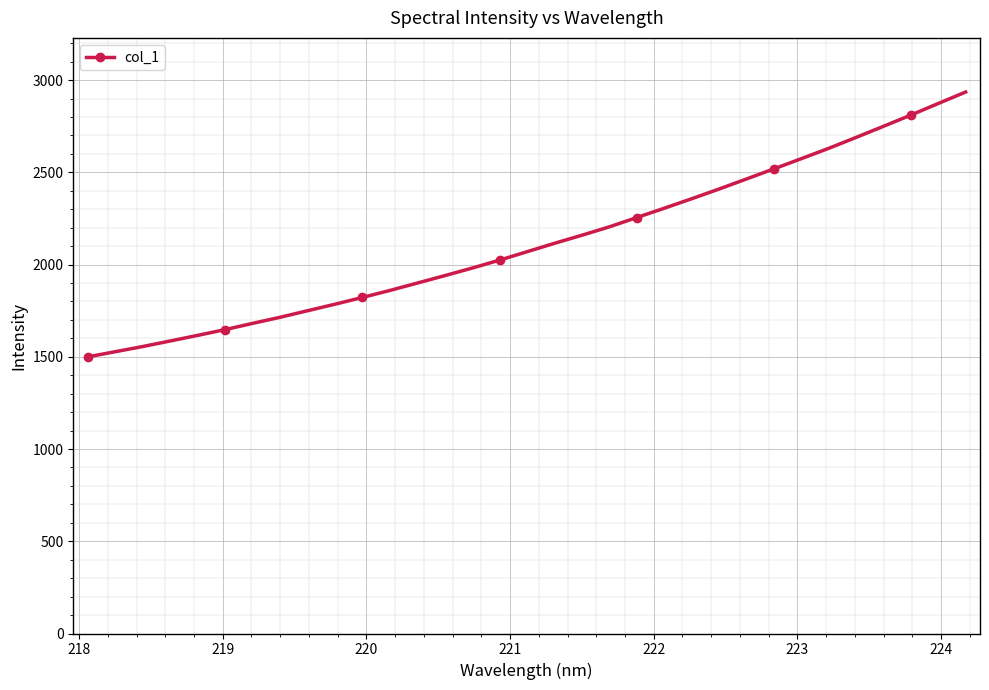

What is the value of the 16th point from the left?

2023.9